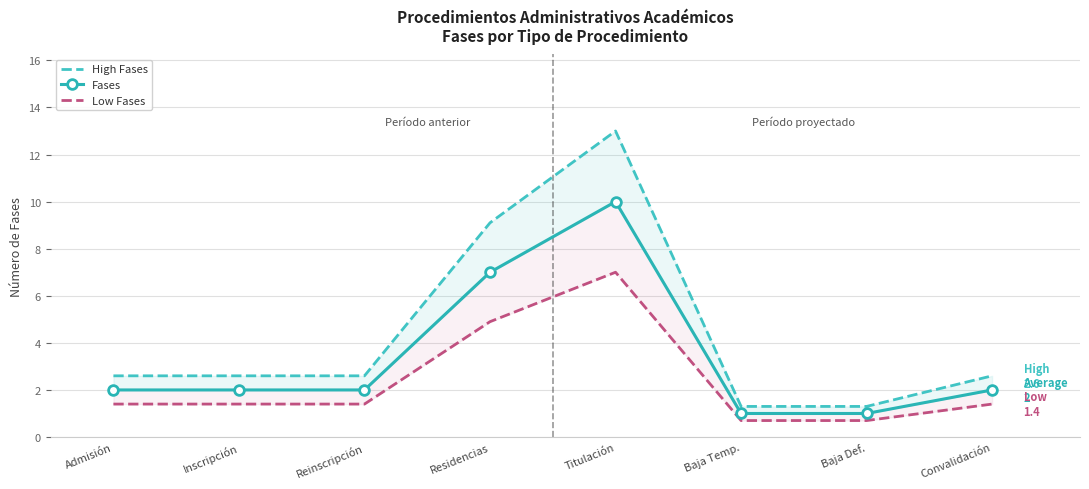

At Baja Def., list the series in order from largest to smallest.

High Fases, Fases, Low Fases